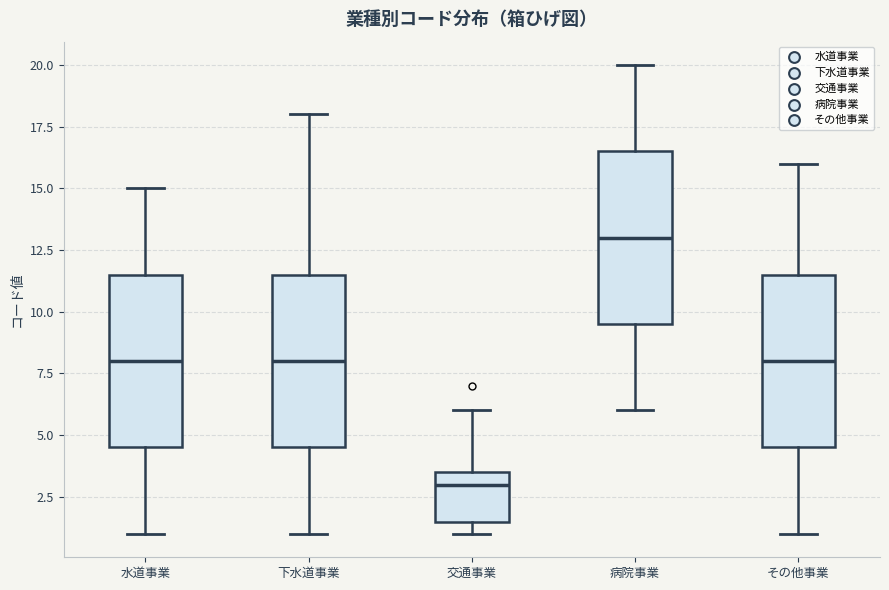

Reading left to right, transcribe this box plot: for each box, give where its median line is, the range the box spans, and where its two whiskers end, as read against the y-axis. The values are not printed on the chart, so give them approximately, as read against the axis.

水道事業: median 8.0, box 4.5 to 11.5, whiskers 1.0 to 15.0
下水道事業: median 8.0, box 4.5 to 11.5, whiskers 1.0 to 18.0
交通事業: median 3.0, box 1.5 to 3.5, whiskers 1.0 to 6.0
病院事業: median 13.0, box 9.5 to 16.5, whiskers 6.0 to 20.0
その他事業: median 8.0, box 4.5 to 11.5, whiskers 1.0 to 16.0